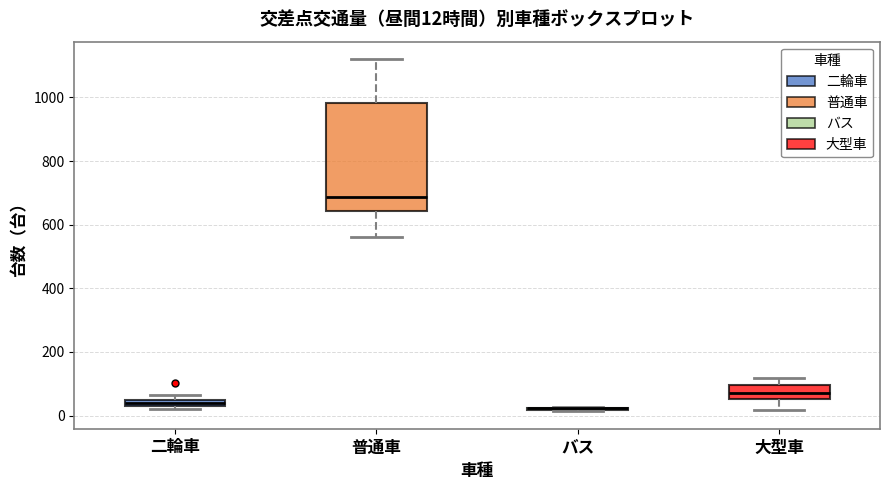

Comparing the boxes themselves (not the whiskers), which one is the tallest?

普通車